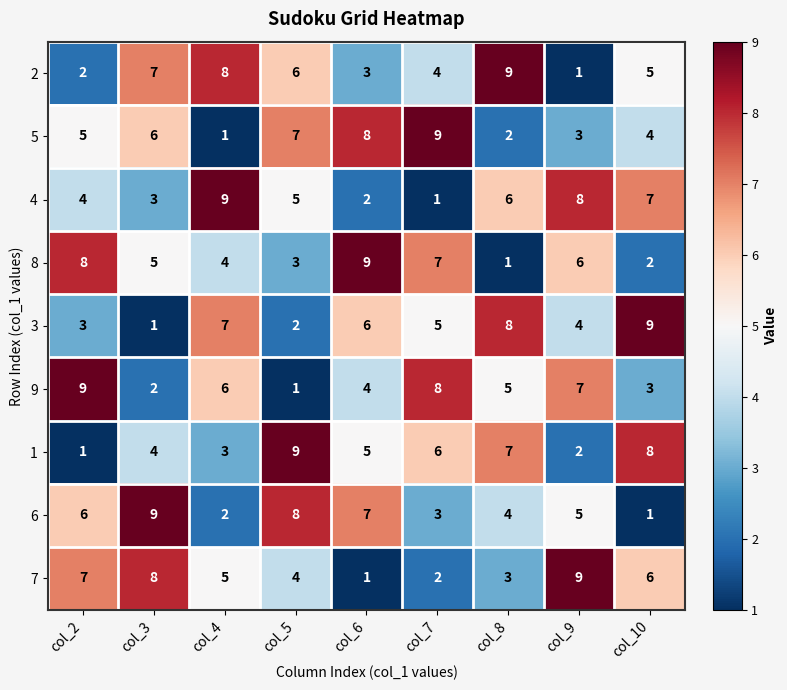

Count the 5 values in the range 3 to 7.

5